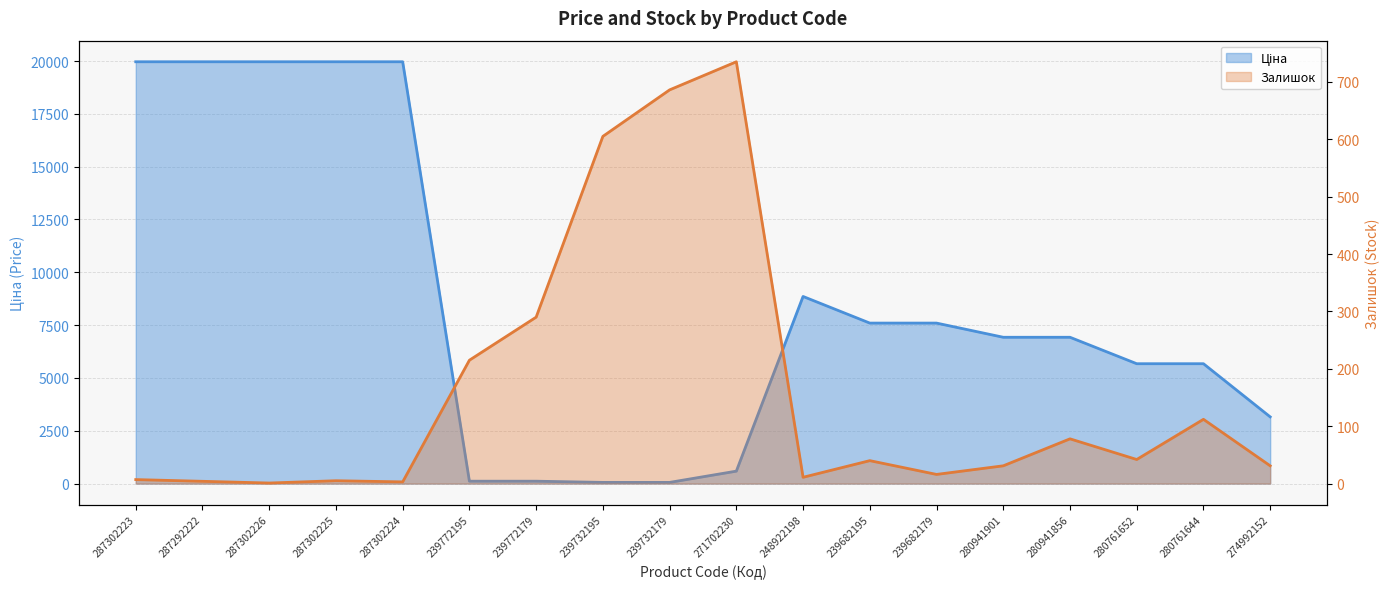

What is the difference between the Ціна values at 239772195 and 287302225?

19850.1